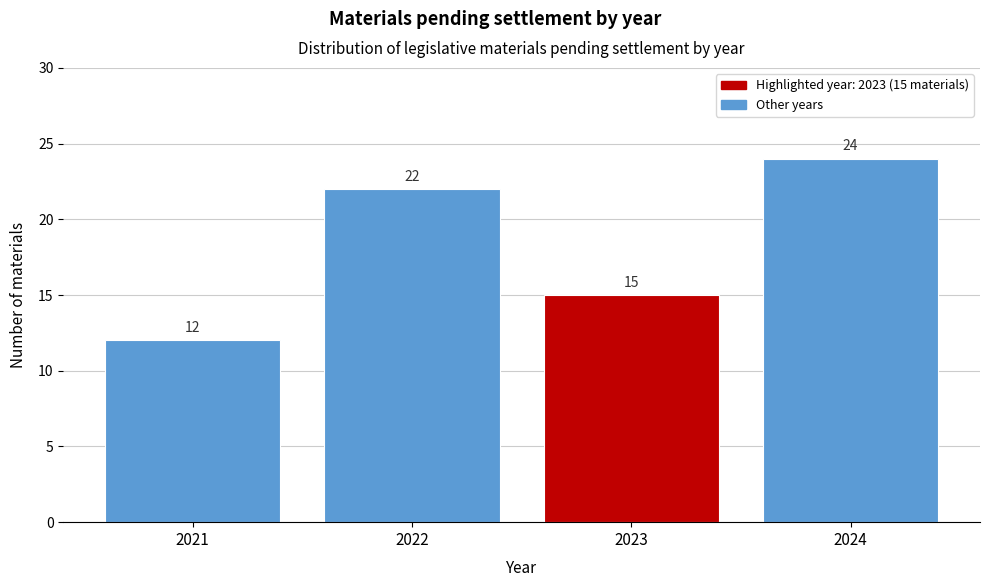

Reading right to left, list all the values displayed in this chart.

2024=24	2023=15	2022=22	2021=12